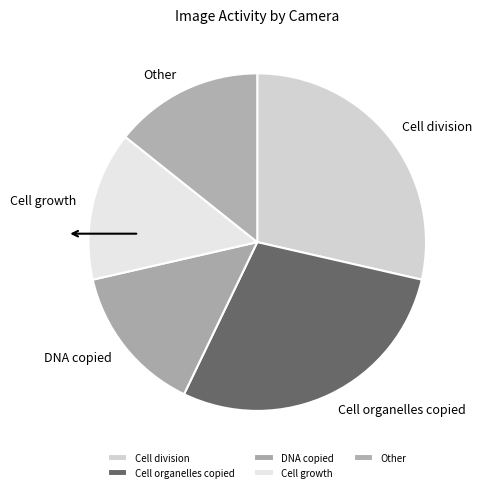

Does Other account for over 50% of the chart?

No